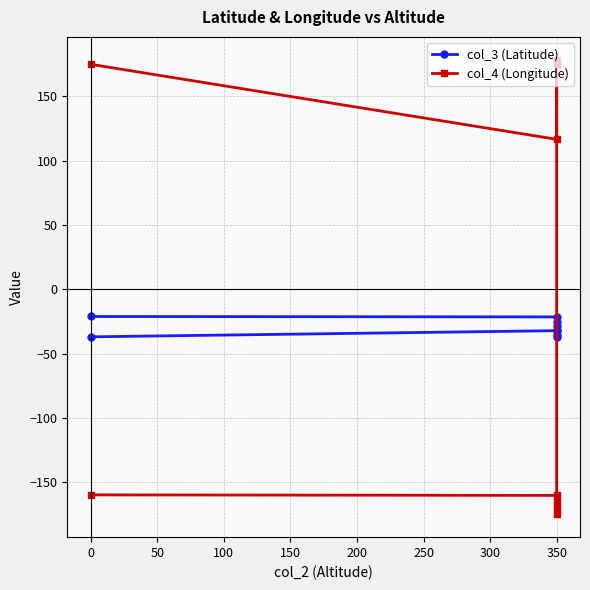

How many values in col_4 (Longitude) are above zero?

4